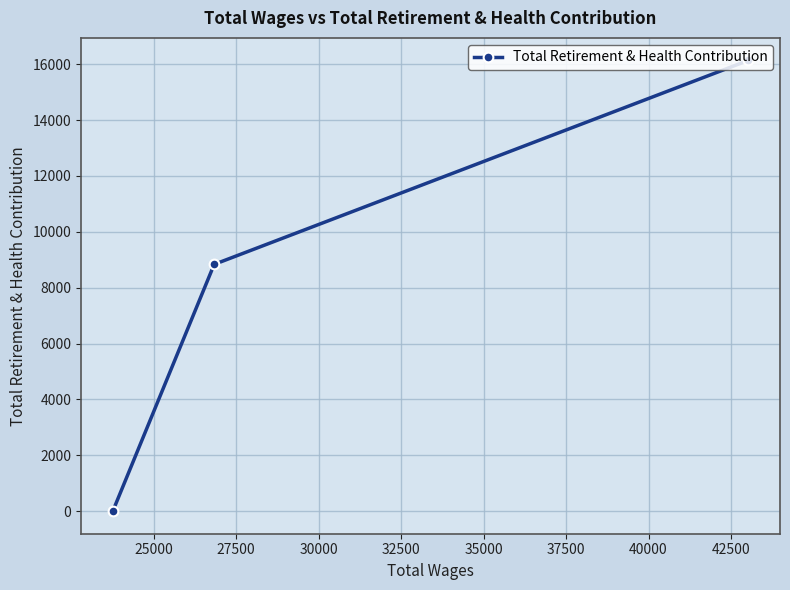

What is the greatest value displayed?

16136